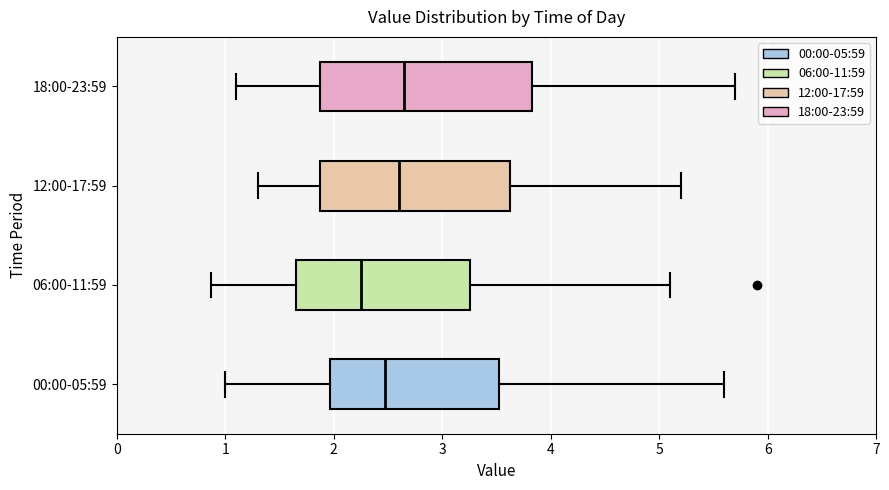

Reading bottom to top, transcribe this box plot: for each box, give where its median line is, the range the box spans, and where its two whiskers end, as read against the x-axis. The values are not printed on the chart, so give them approximately, as read against the axis.

00:00-05:59: median 2.5, box 2.0 to 3.5, whiskers 1.0 to 5.6
06:00-11:59: median 2.3, box 1.7 to 3.3, whiskers 0.9 to 5.1
12:00-17:59: median 2.6, box 1.9 to 3.6, whiskers 1.3 to 5.2
18:00-23:59: median 2.7, box 1.9 to 3.8, whiskers 1.1 to 5.7